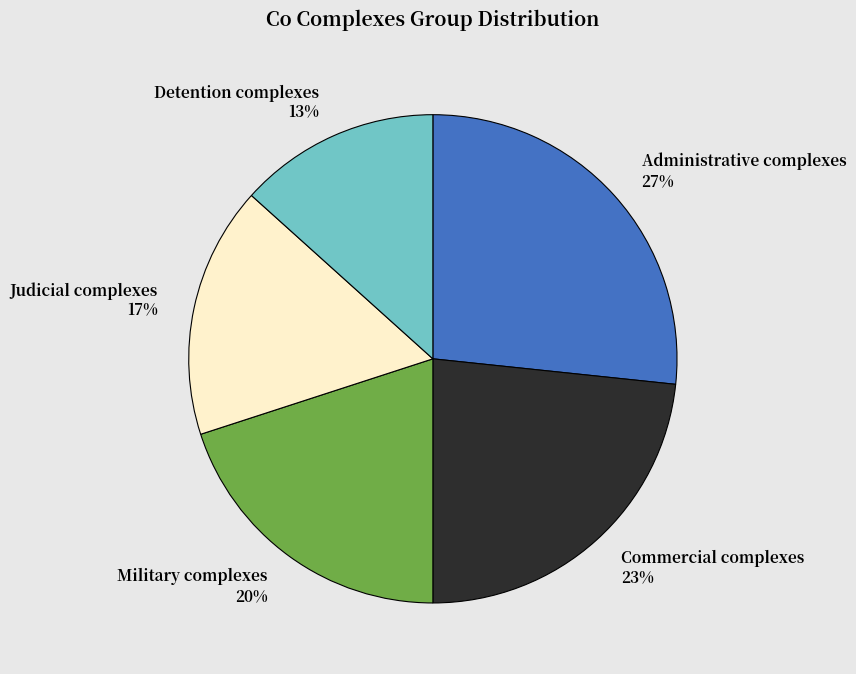

What is the ratio of the value at Detention complexes to the value at Judicial complexes?

0.8